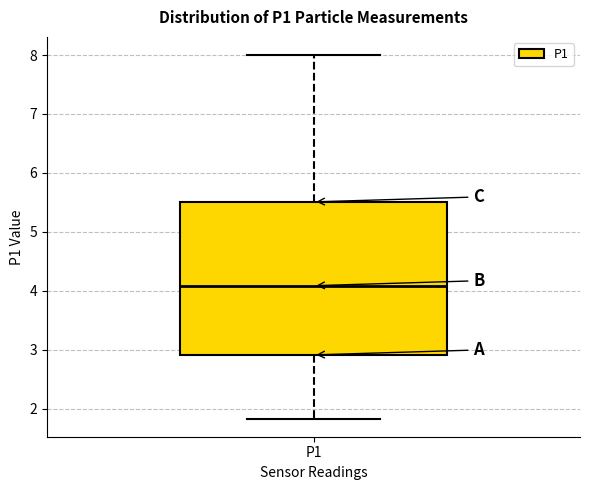

Transcribe this box plot: give where the median line is, the range the box spans, and where the two whiskers end, as read against the y-axis. The values are not printed on the chart, so give them approximately, as read against the axis.

median 4.1, box 2.9 to 5.5, whiskers 1.8 to 8.0